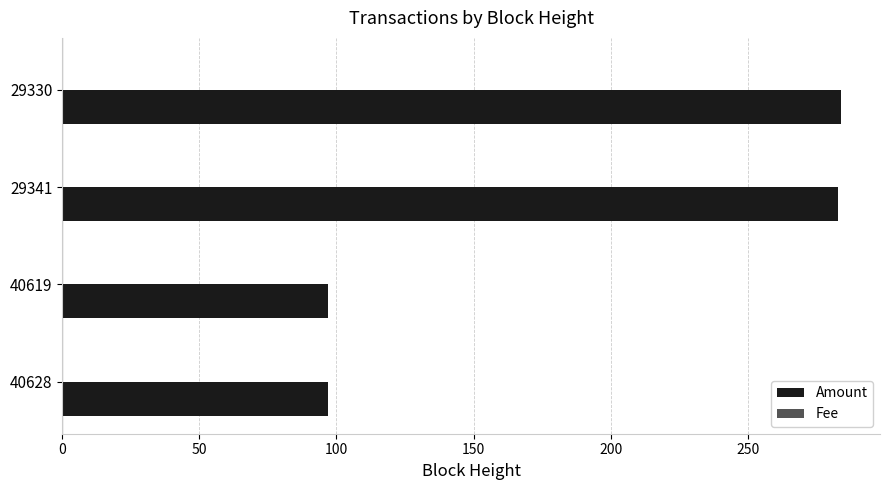

Where is Amount nearest to the value 190?

29341